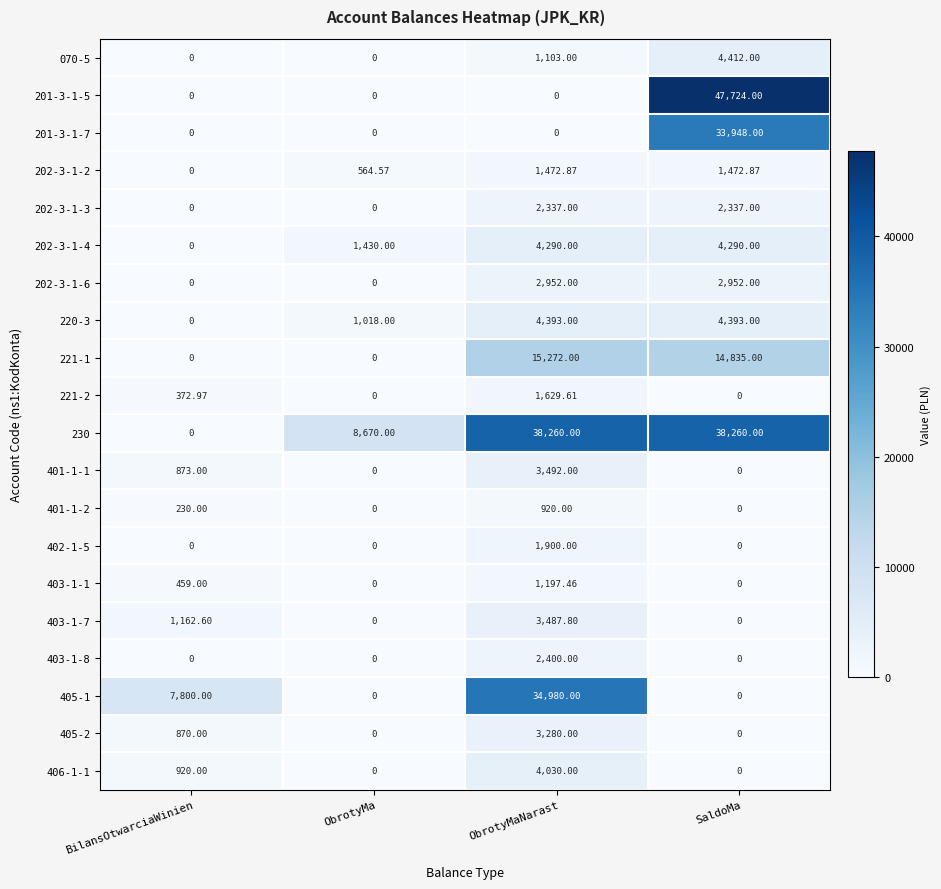

Where is 405-1 nearest to the value 17490?

BilansOtwarciaWinien